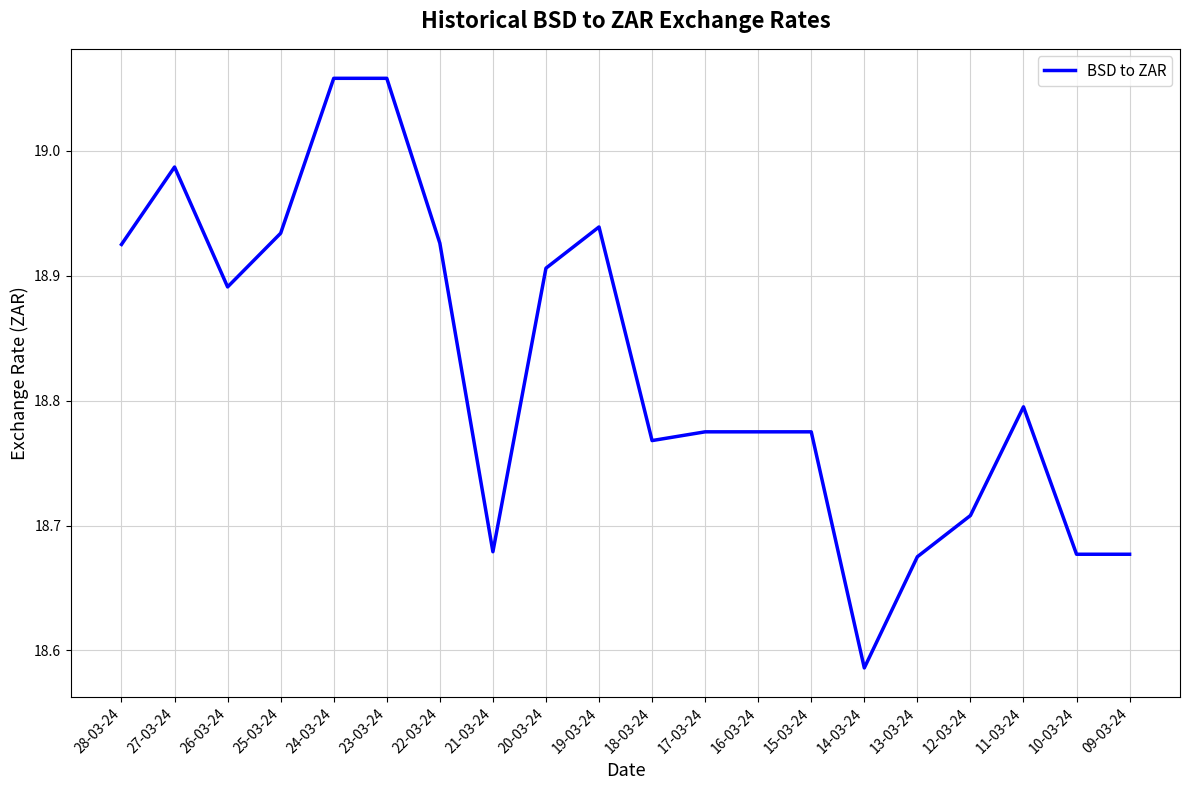

Approximately how many times larger is the value at 26-03-24 compared to 25-03-24?

1.0